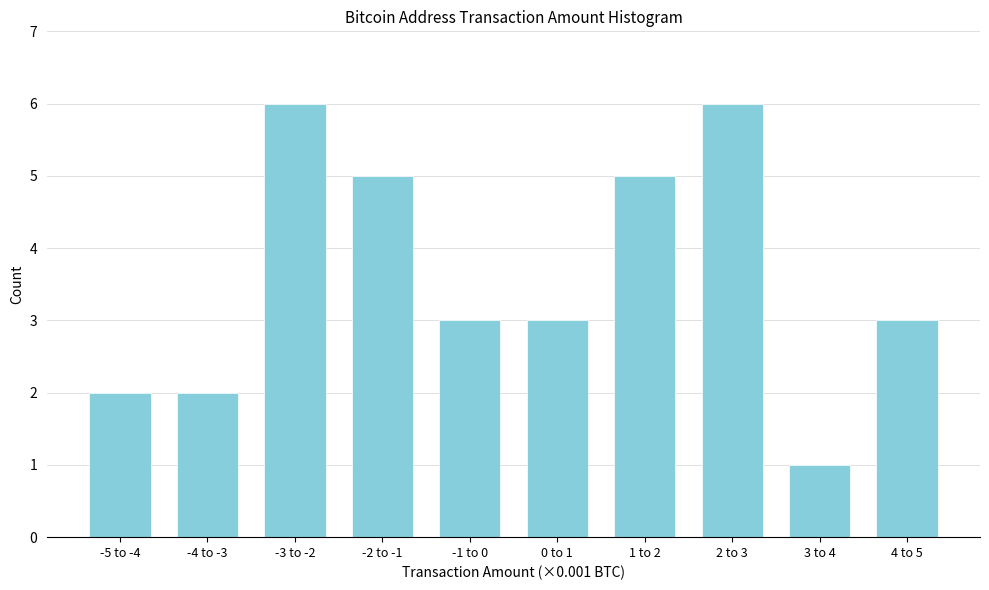

Reading left to right, extract all data points from this chart.

2	2	6	5	3	3	5	6	1	3